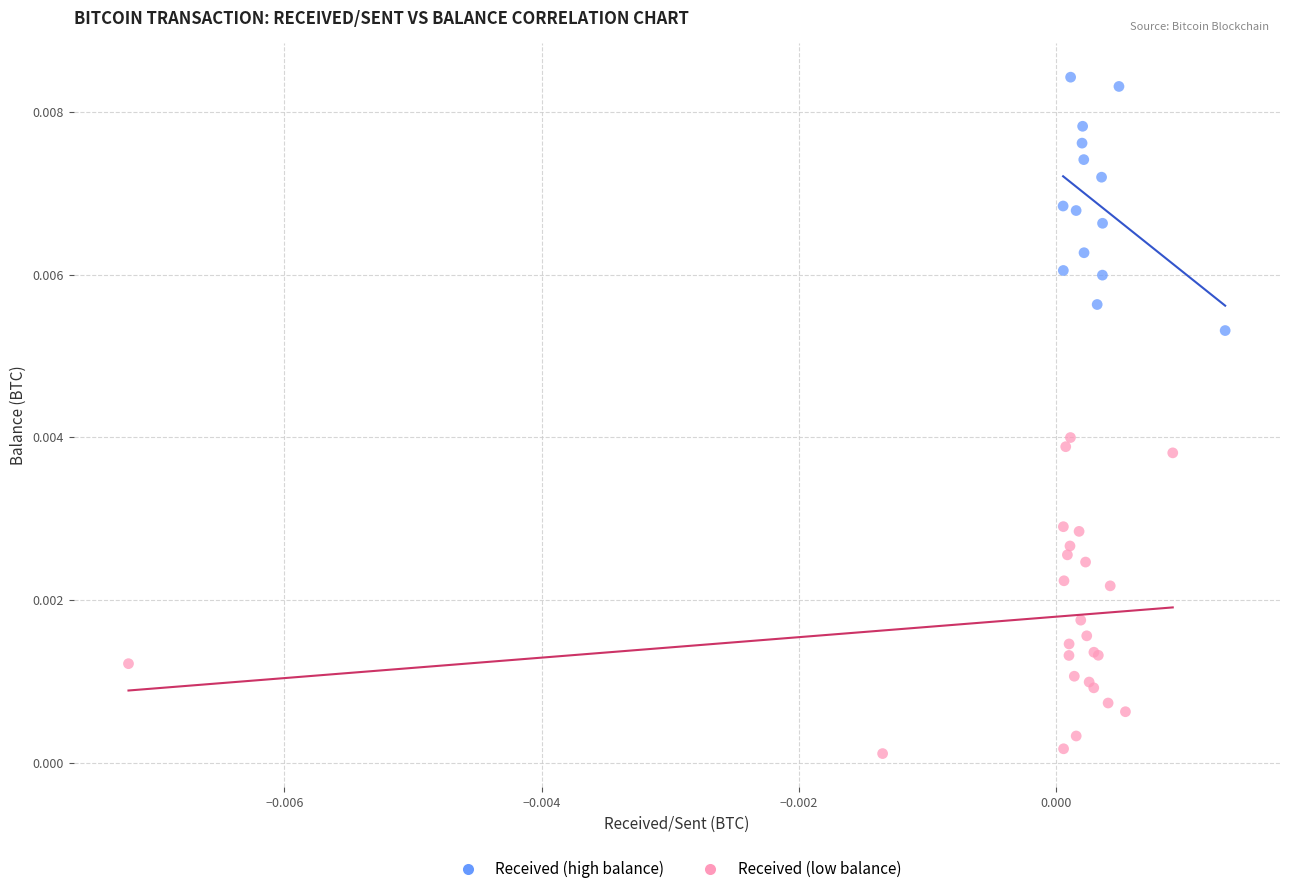

Which series contains the highest Y value?

Received (high balance)